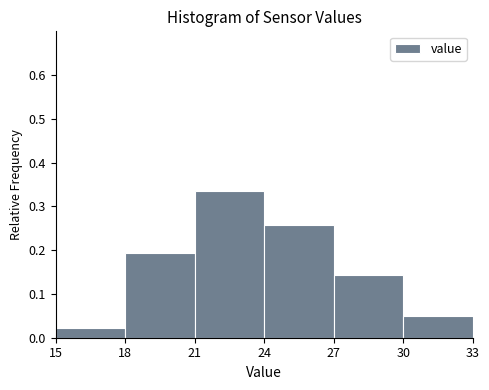

Reading left to right, transcribe this chart: for each bar, give the range it covers on the x-axis and its height. The values are not printed on the chart, so give them approximately, as read against the axis.

15 to 18: 0.02
18 to 21: 0.19
21 to 24: 0.34
24 to 27: 0.26
27 to 30: 0.14
30 to 33: 0.05